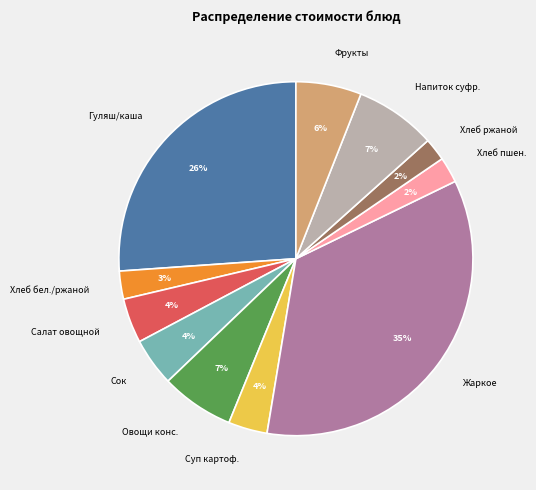

Is the sum of Фрукты and Напиток суфр. greater than half?

No